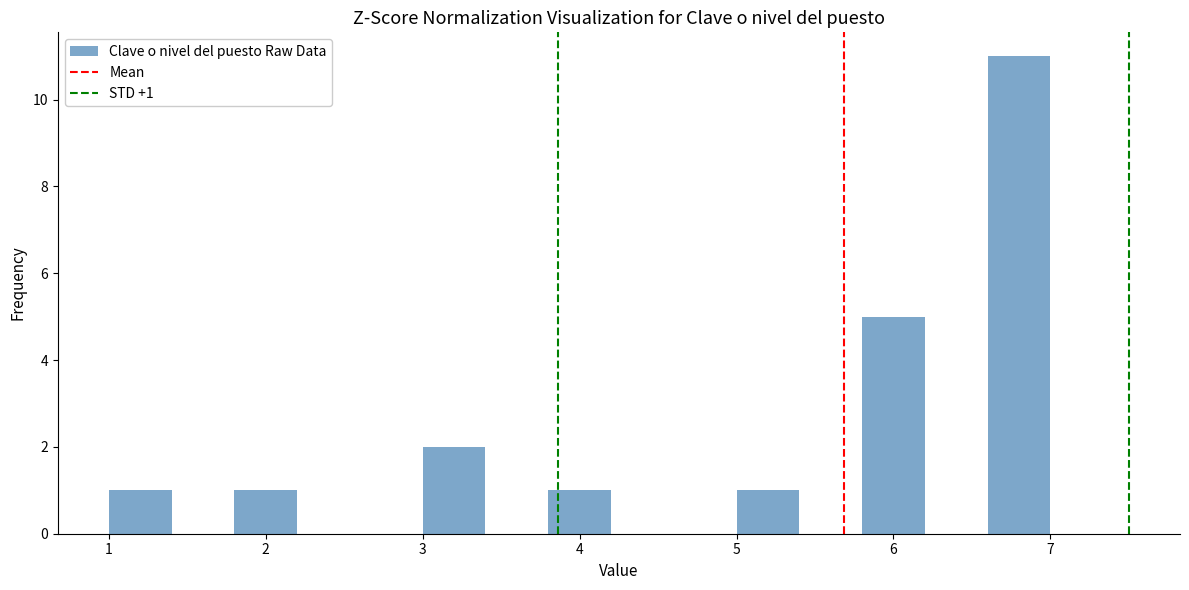

Over which range of the x-axis is the bar tallest?

6.6 to 7.0